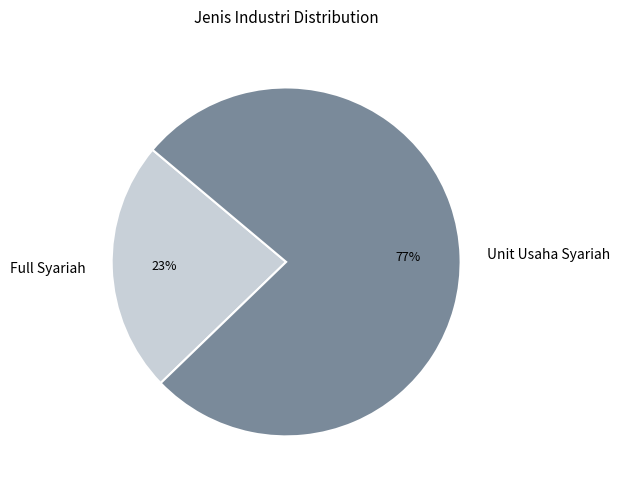

Does Unit Usaha Syariah account for over 50% of the chart?

Yes